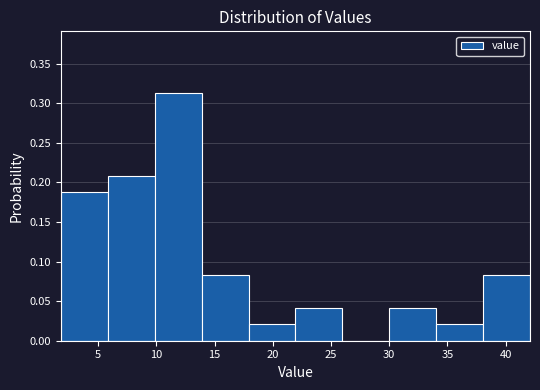

Reading left to right, list every bar in this chart as the range it spans on the x-axis followed by its height. Neither the bar edges nor the heights are printed on the chart, so give them approximately, as read against the axes.

2 to 6: 0.190
6 to 10: 0.210
10 to 14: 0.315
14 to 18: 0.085
18 to 22: 0.020
22 to 26: 0.040
26 to 30: 0
30 to 34: 0.040
34 to 38: 0.020
38 to 42: 0.085